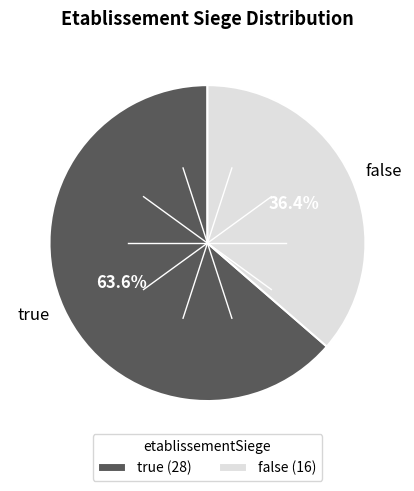

To the nearest percent, what percentage of the pie is false?

36%